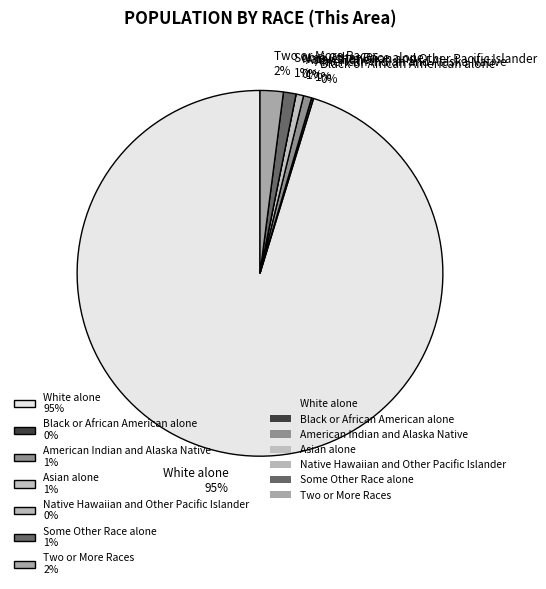

What is the total percentage of Black or African American alone and Some Other Race alone?

1.3%